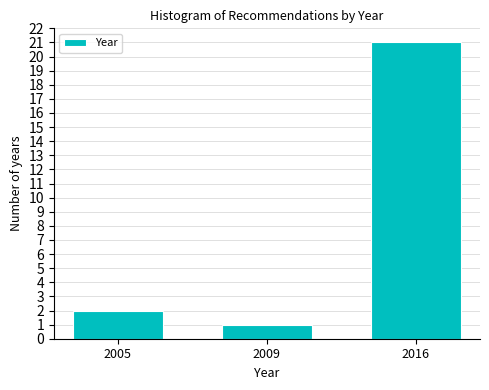

Reading left to right, what are all the values shown in this chart?

2	1	21